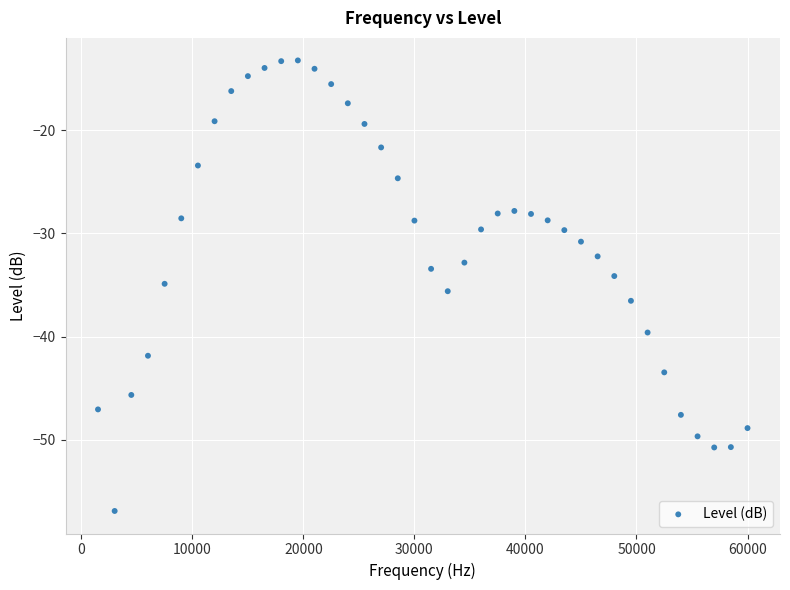

What is the range of Y values (max minus min)?

43.7